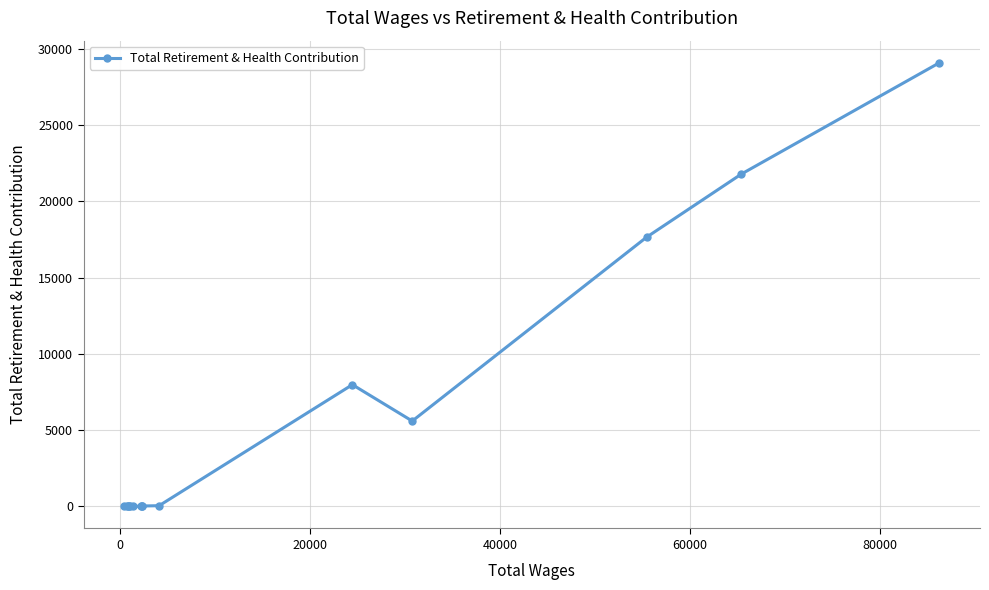

What is the sum of all values?

82166